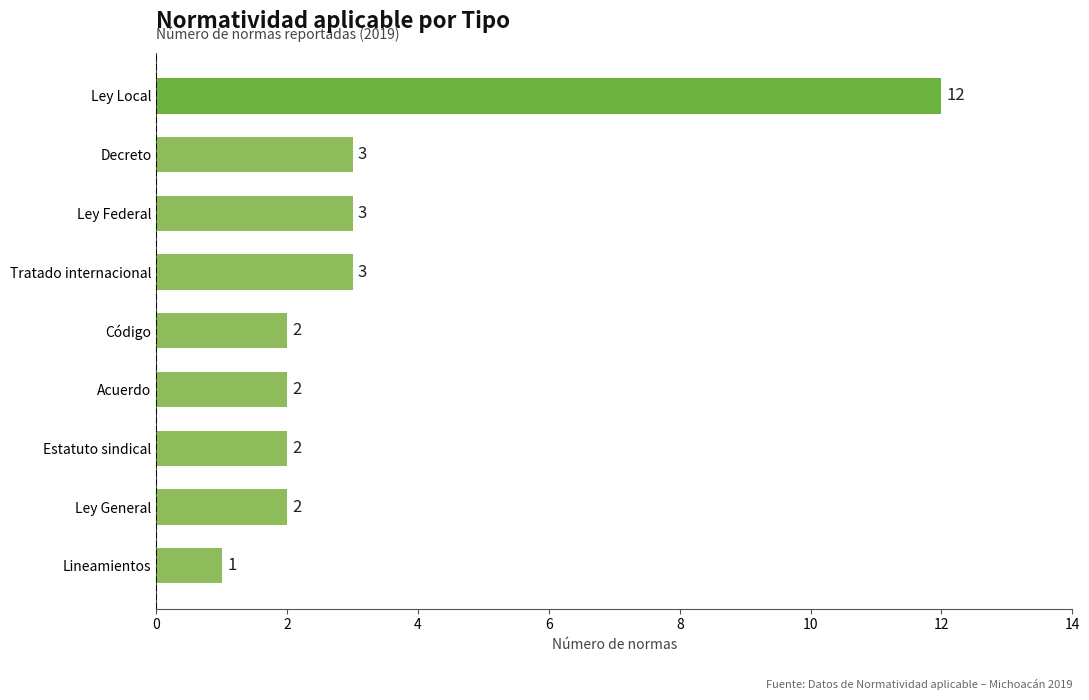

The chart shows a value of 2 at Tratado internacional. True or false?

False